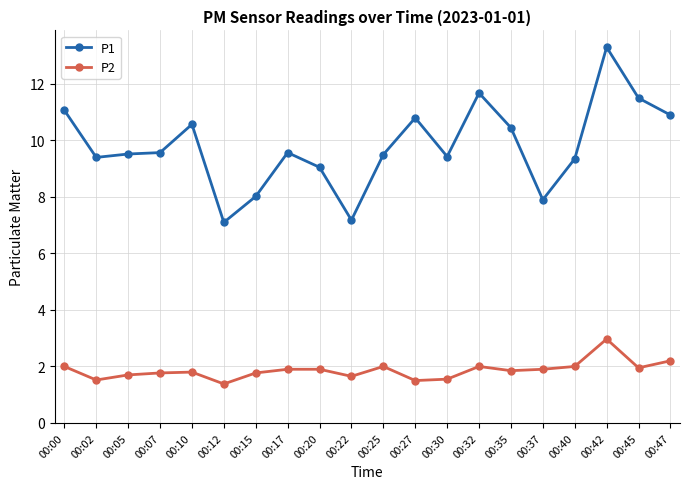

What is the sum of the P1 values at 00:10 and 00:40?

19.9